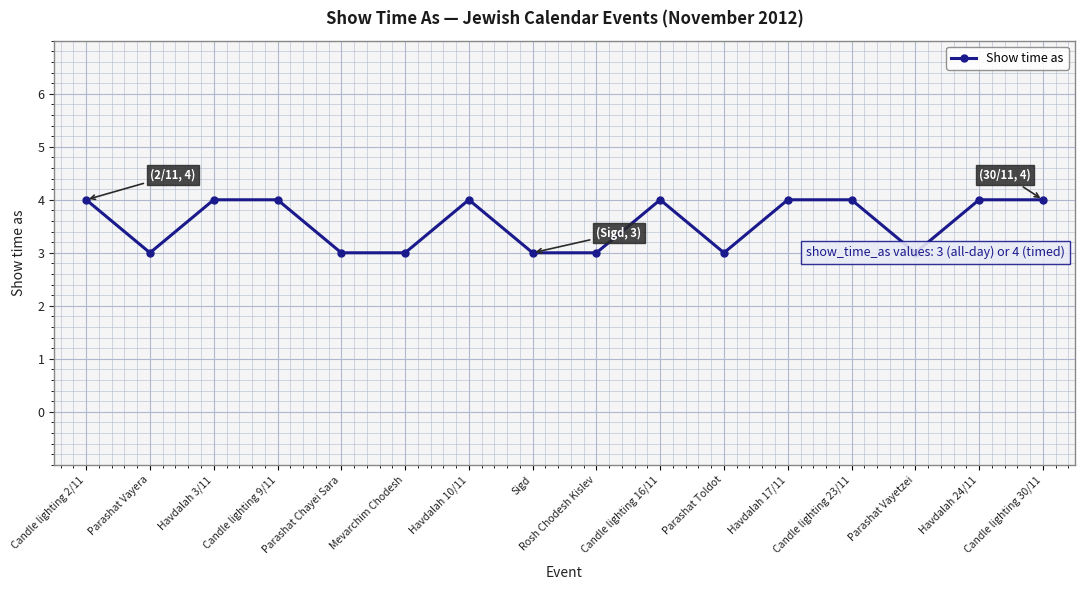

List the labels in order of value, largest first.

Candle lighting 2/11, Havdalah 3/11, Candle lighting 9/11, Havdalah 10/11, Candle lighting 16/11, Havdalah 17/11, Candle lighting 23/11, Havdalah 24/11, Candle lighting 30/11, Parashat Vayera, Parashat Chayei Sara, Mevarchim Chodesh, Sigd, Rosh Chodesh Kislev, Parashat Toldot, Parashat Vayetzei